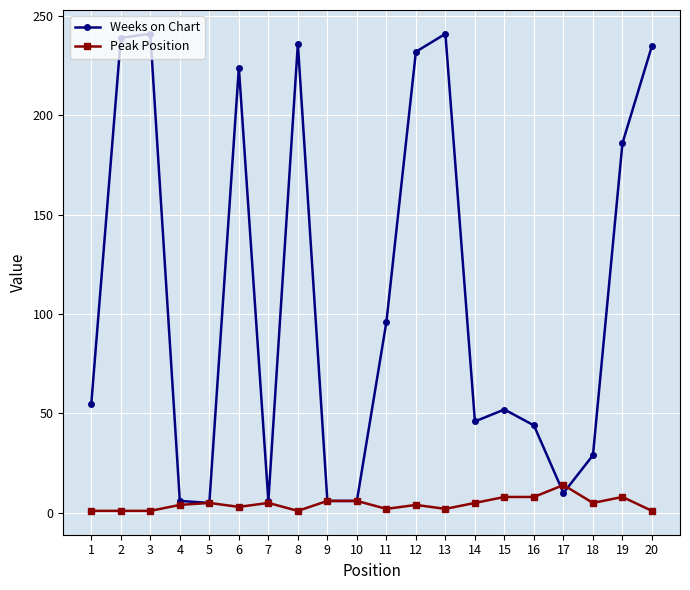

Does the chart display data point markers on the line(s)?

Yes